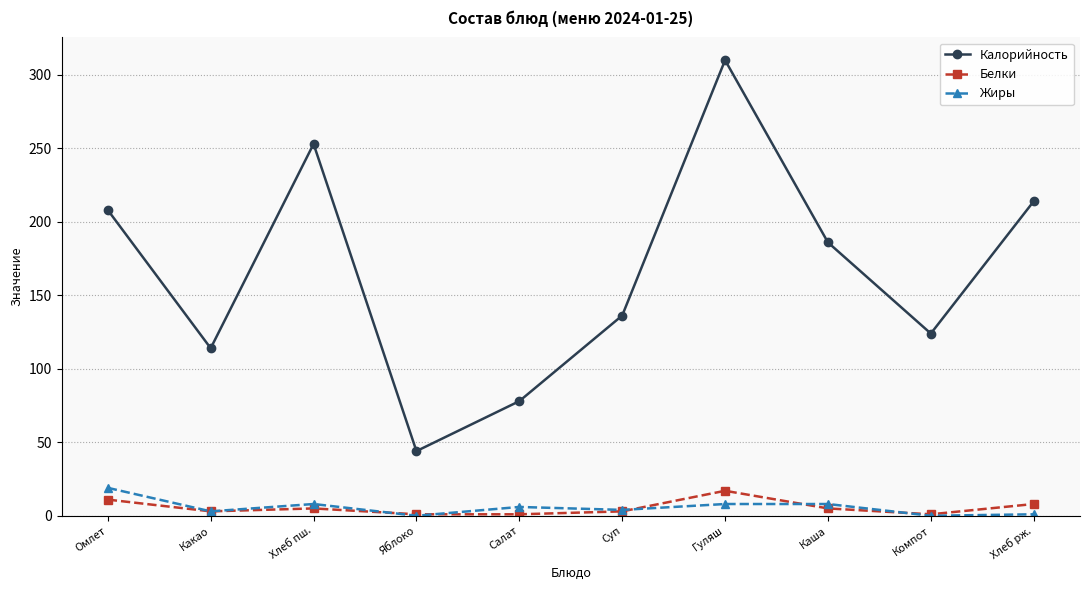

What is the label of the 5th point from the right?

Суп